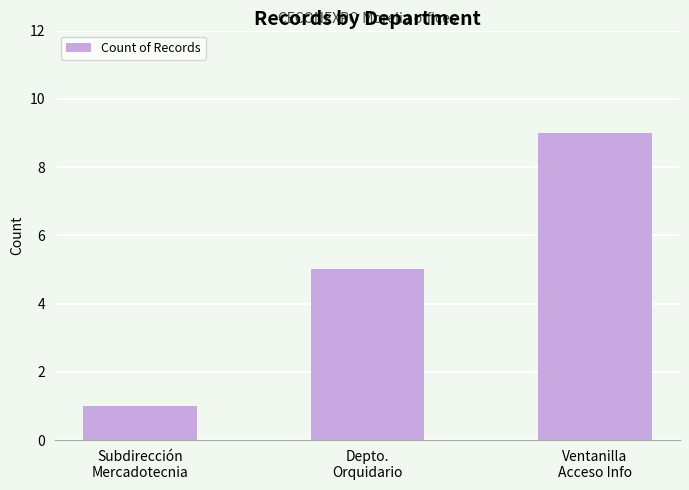

What position from the left is Subdirección
Mercadotecnia?

1